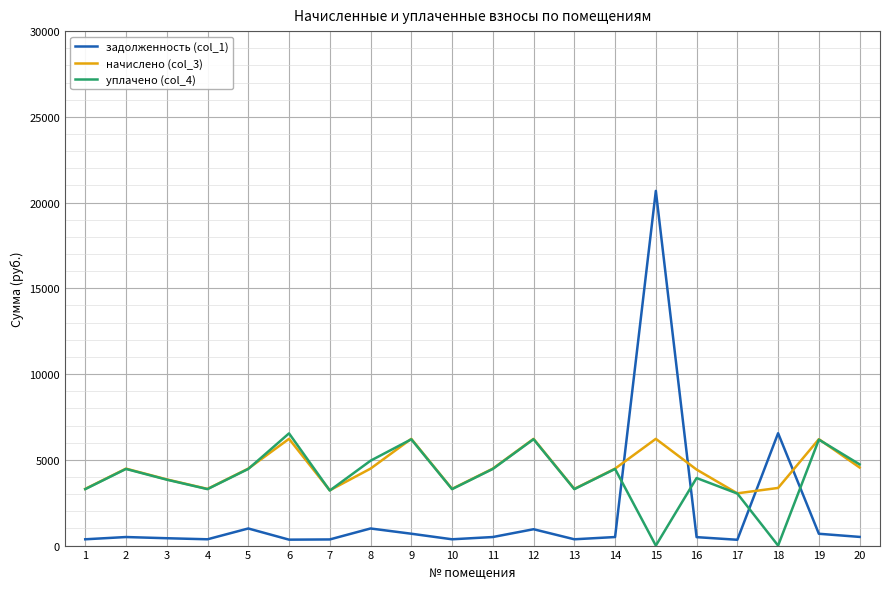

At which category is the sum across all series the highest?

15